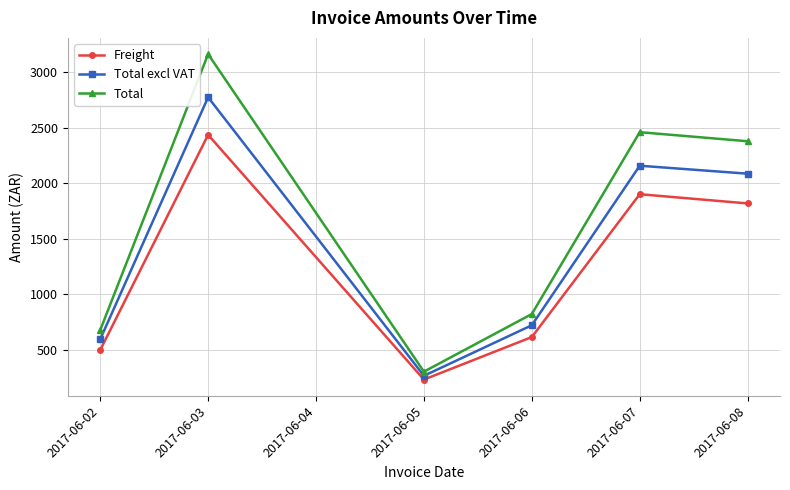

The value of Total excl VAT at 2017-06-02 is 359.1. True or false?

False